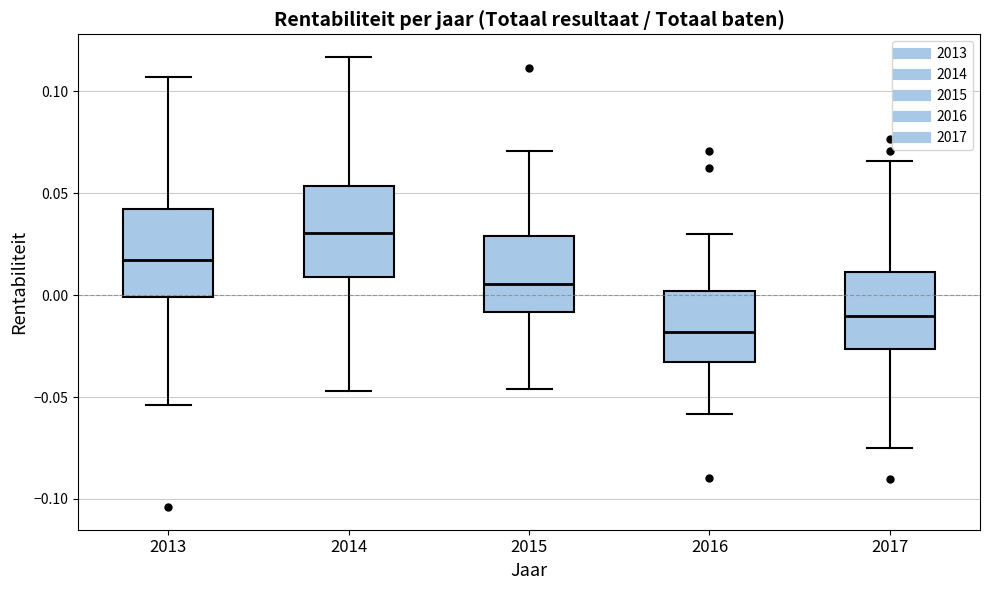

Reading left to right, transcribe this box plot: for each box, give where its median line is, the range the box spans, and where its two whiskers end, as read against the y-axis. The values are not printed on the chart, so give them approximately, as read against the axis.

2013: median 0.020, box 0.000 to 0.045, whiskers -0.055 to 0.105
2014: median 0.030, box 0.010 to 0.055, whiskers -0.045 to 0.115
2015: median 0.005, box -0.010 to 0.030, whiskers -0.045 to 0.070
2016: median -0.020, box -0.035 to 0.000, whiskers -0.060 to 0.030
2017: median -0.010, box -0.025 to 0.010, whiskers -0.075 to 0.065